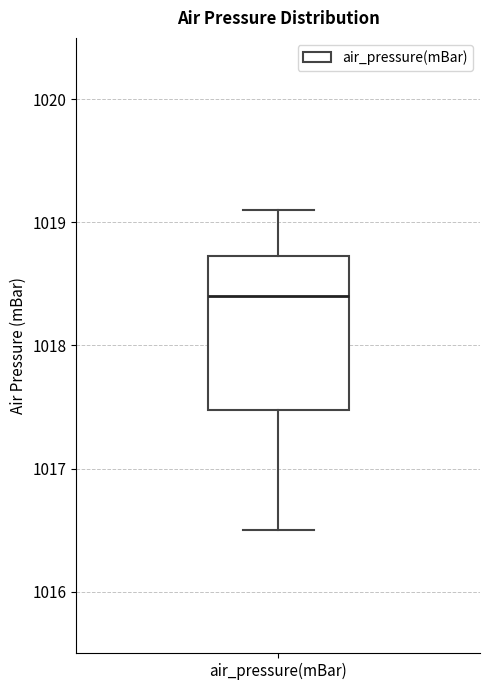

Where does the upper whisker of the box for air_pressure(mBar) end on the y-axis? The values are not printed on the chart, so give them approximately, as read against the axis.

1019.1